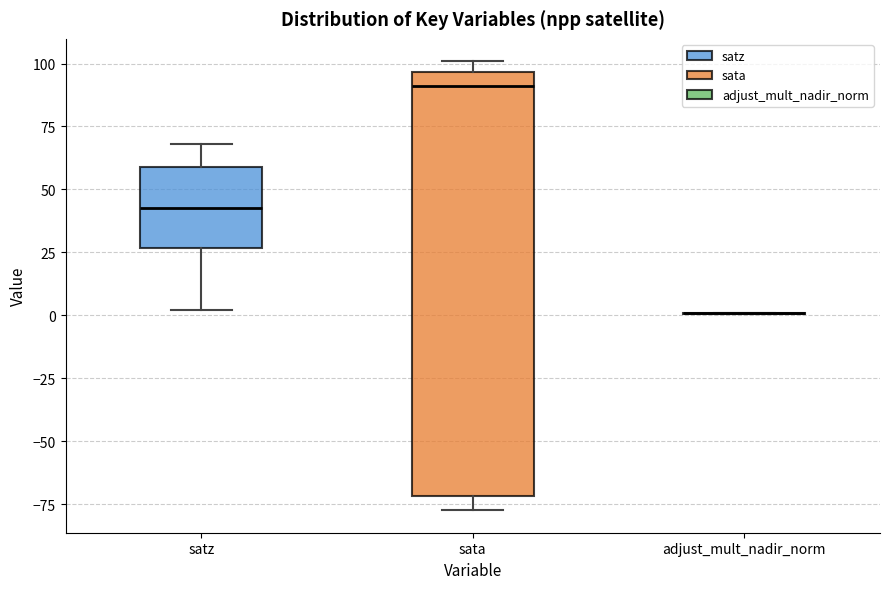

Where does the upper whisker of the box for satz end on the y-axis? The values are not printed on the chart, so give them approximately, as read against the axis.

70